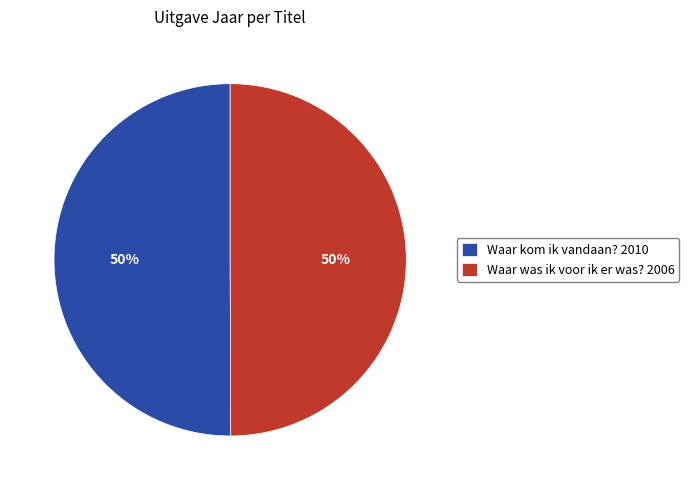

Combined, do Waar kom ik vandaan? 2010 and Waar was ik voor ik er was? 2006 account for over 50%?

Yes